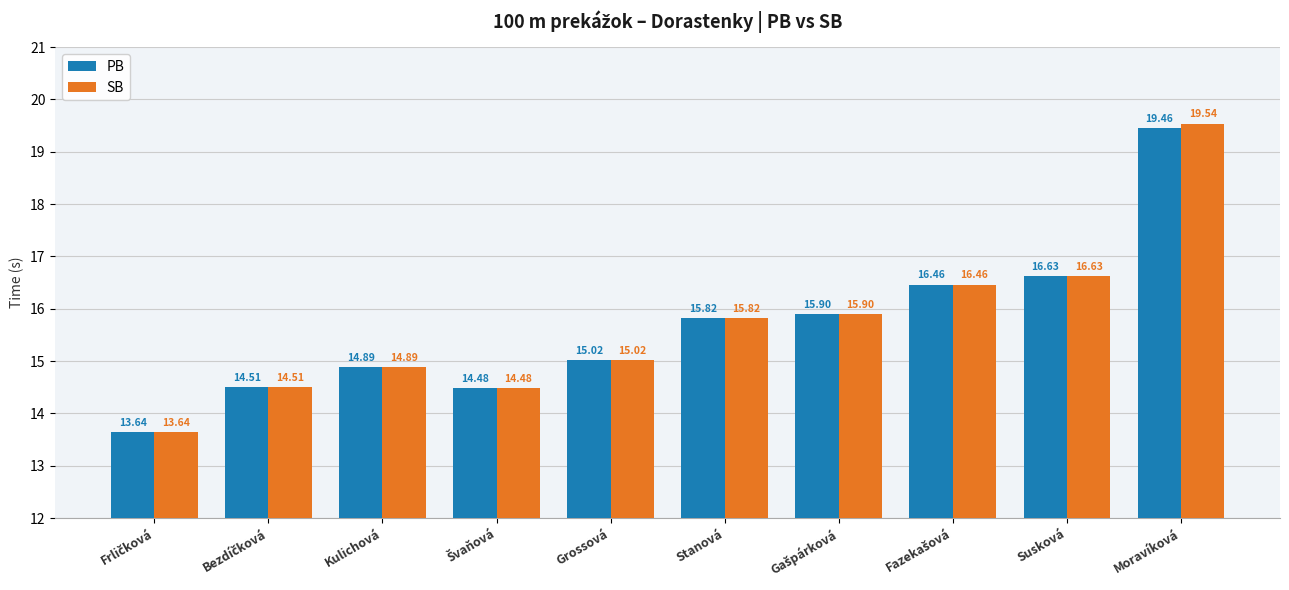

Reading left to right, what are all the values shown in this chart?

PB: 13.6	14.5	14.9	14.5	15.0	15.8	15.9	16.5	16.6	19.5
SB: 13.6	14.5	14.9	14.5	15.0	15.8	15.9	16.5	16.6	19.5